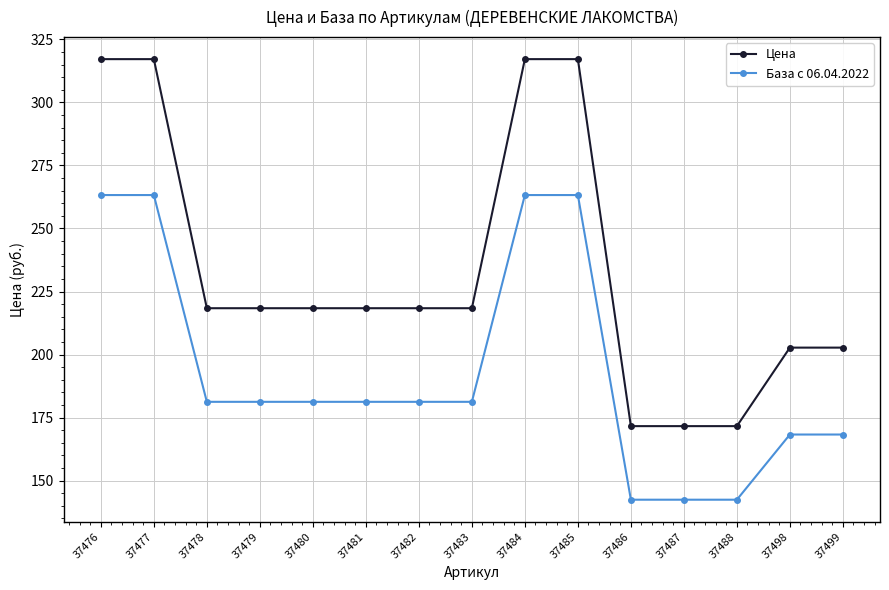

Rank the series at 37484 from lowest to highest value.

База с 06.04.2022, Цена